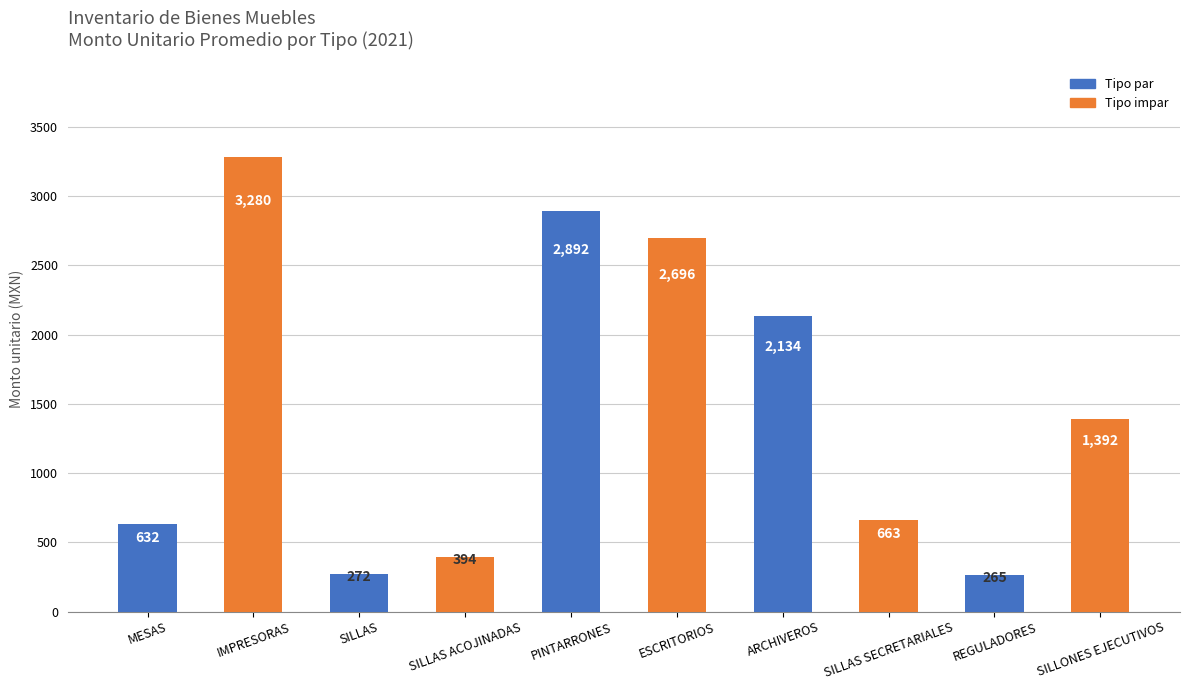

What is the label of the 10th bar from the right?

MESAS